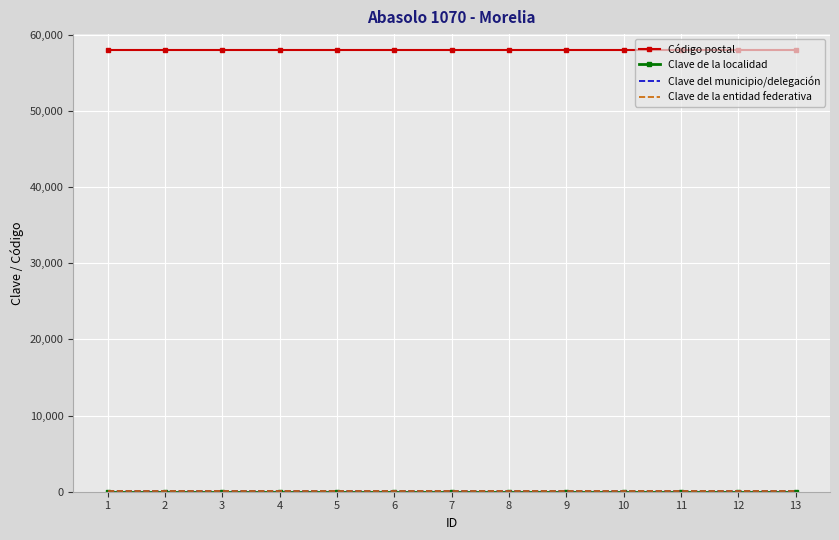

Which series has the largest total across all categories?

Código postal